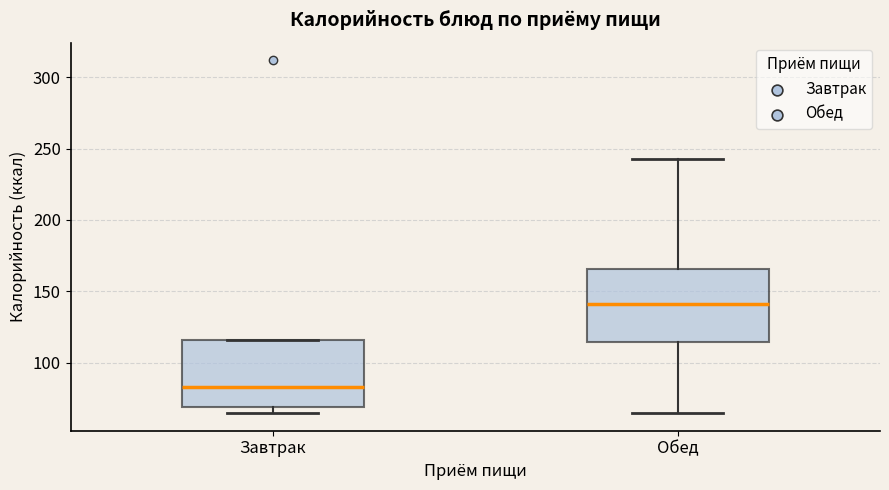

Reading left to right, transcribe this box plot: for each box, give where its median line is, the range the box spans, and where its two whiskers end, as read against the y-axis. The values are not printed on the chart, so give them approximately, as read against the axis.

Завтрак: median 85, box 70 to 115, whiskers 65 to 115
Обед: median 140, box 115 to 165, whiskers 65 to 240